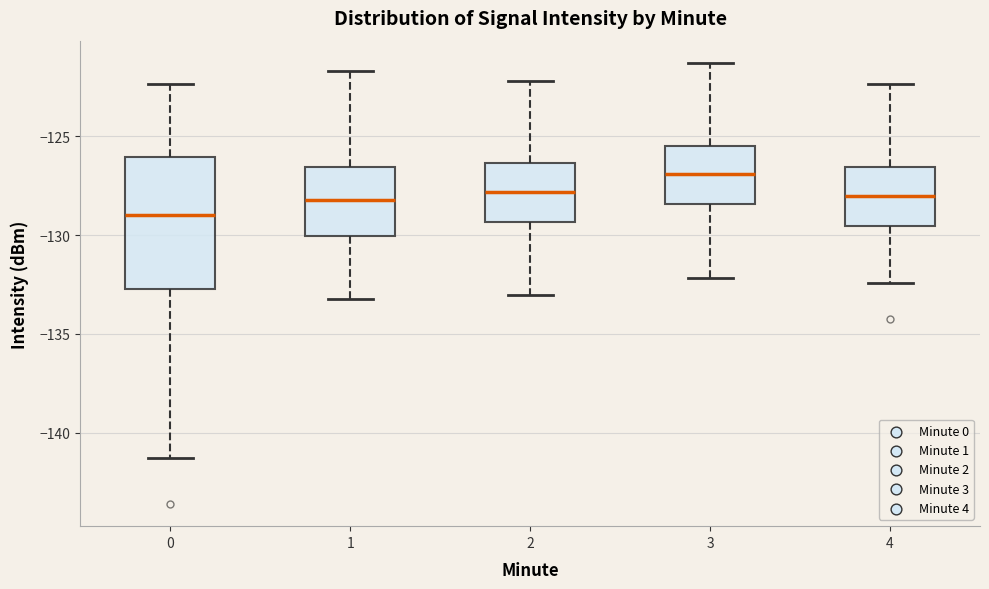

Reading left to right, read every box against the y-axis: the position of its median line, the range the box covers, and the ends of its whiskers. The values are not printed on the chart, so give them approximately, as read against the axis.

0: median -129.0, box -132.5 to -126.0, whiskers -141.5 to -122.5
1: median -128.0, box -130.0 to -126.5, whiskers -133.0 to -121.5
2: median -128.0, box -129.5 to -126.5, whiskers -133.0 to -122.0
3: median -127.0, box -128.5 to -125.5, whiskers -132.0 to -121.5
4: median -128.0, box -129.5 to -126.5, whiskers -132.5 to -122.5